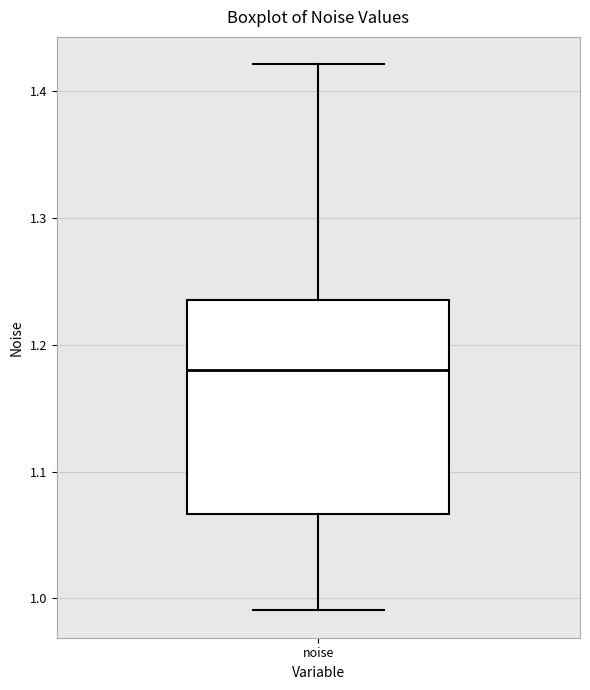

Where does the median line of the box for noise sit on the y-axis? The values are not printed on the chart, so give them approximately, as read against the axis.

1.18